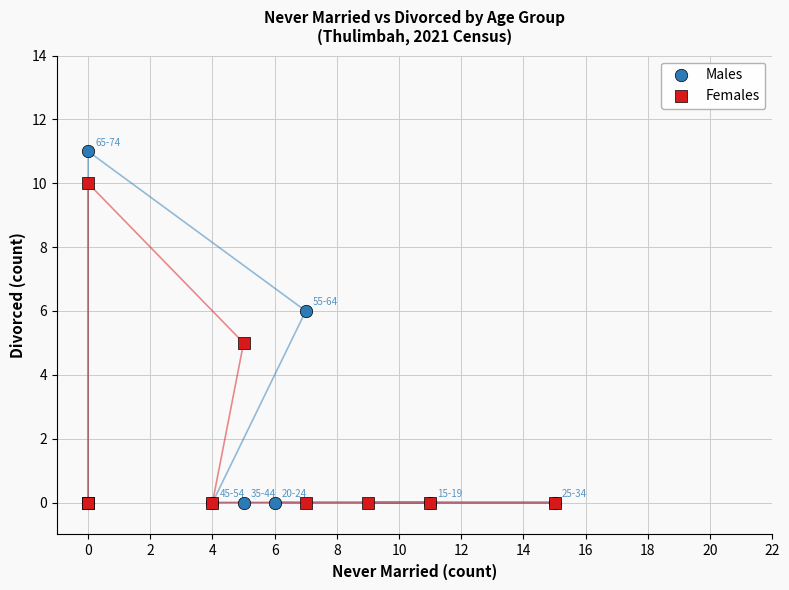

Which series reaches the maximum Y coordinate?

Males